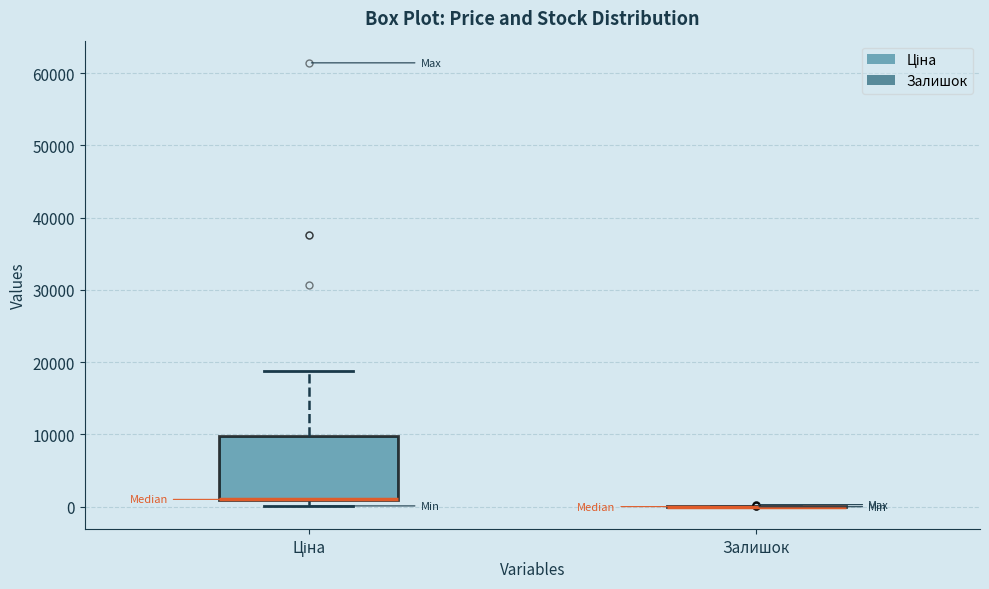

Comparing the boxes themselves (not the whiskers), which one is the tallest?

Ціна